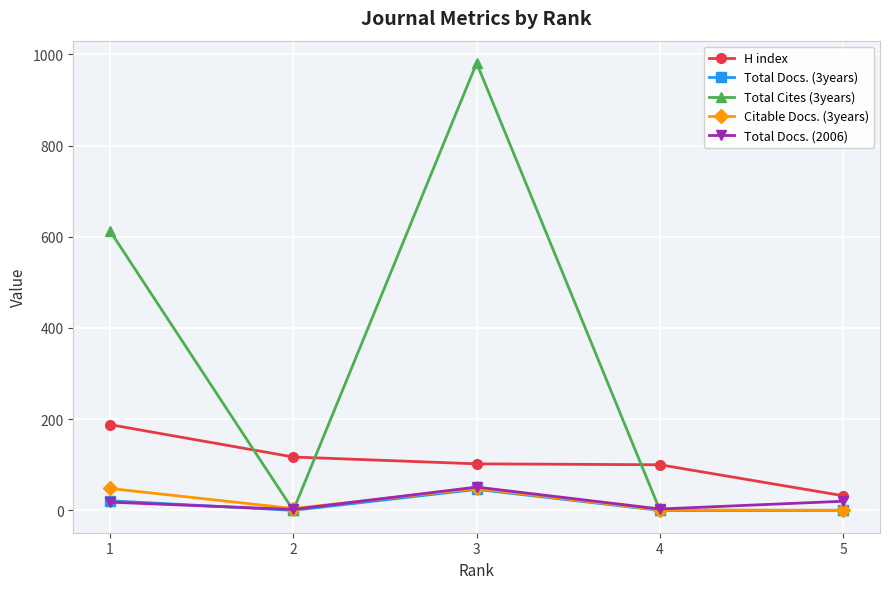

True or false: H index has more than 2 points higher than both neighbors.

False